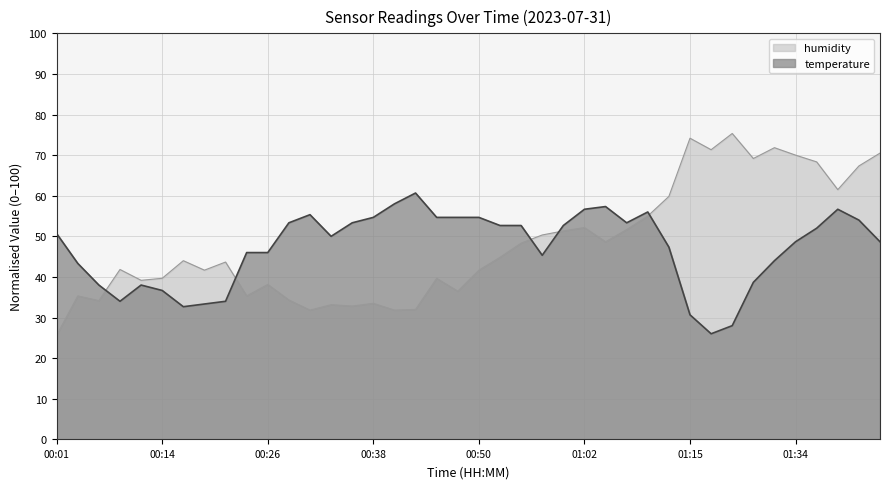

Rank the categories by humidity value from lowest to highest.

00:01, 00:31, 00:40, 00:43, 00:35, 00:33, 00:38, 00:06, 00:28, 00:04, 00:23, 00:48, 00:26, 00:11, 00:14, 00:45, 00:18, 00:50, 00:09, 00:21, 00:16, 00:53, 00:55, 01:05, 00:57, 01:00, 01:07, 01:02, 01:10, 01:12, 01:39, 01:41, 01:36, 01:25, 01:34, 01:44, 01:17, 01:31, 01:15, 01:20